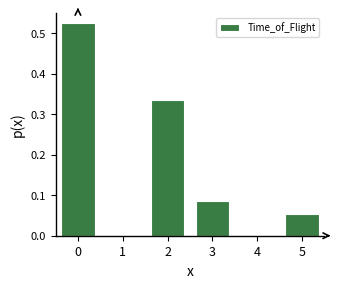

The value at 3 is 0.0. True or false?

False